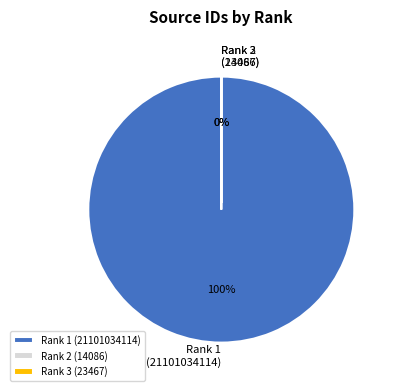

Does Rank 3
(23467) represent more than half of the total?

No